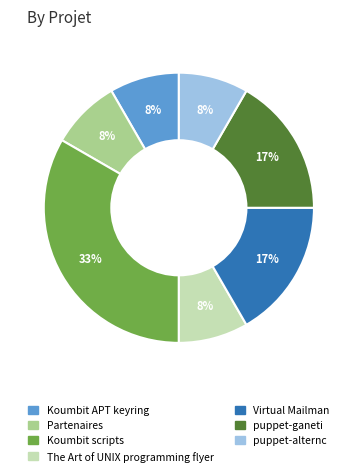

To the nearest percent, what is the difference between the largest and smallest slice percentages?

25%